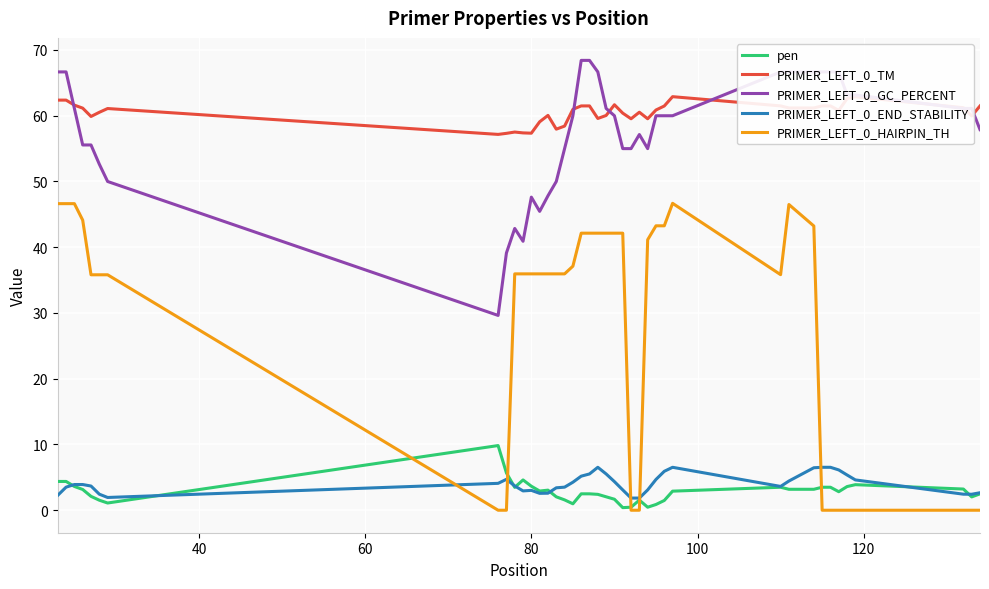

List the series in order of their peak value, lowest first.

PRIMER_LEFT_0_END_STABILITY, pen, PRIMER_LEFT_0_HAIRPIN_TH, PRIMER_LEFT_0_TM, PRIMER_LEFT_0_GC_PERCENT